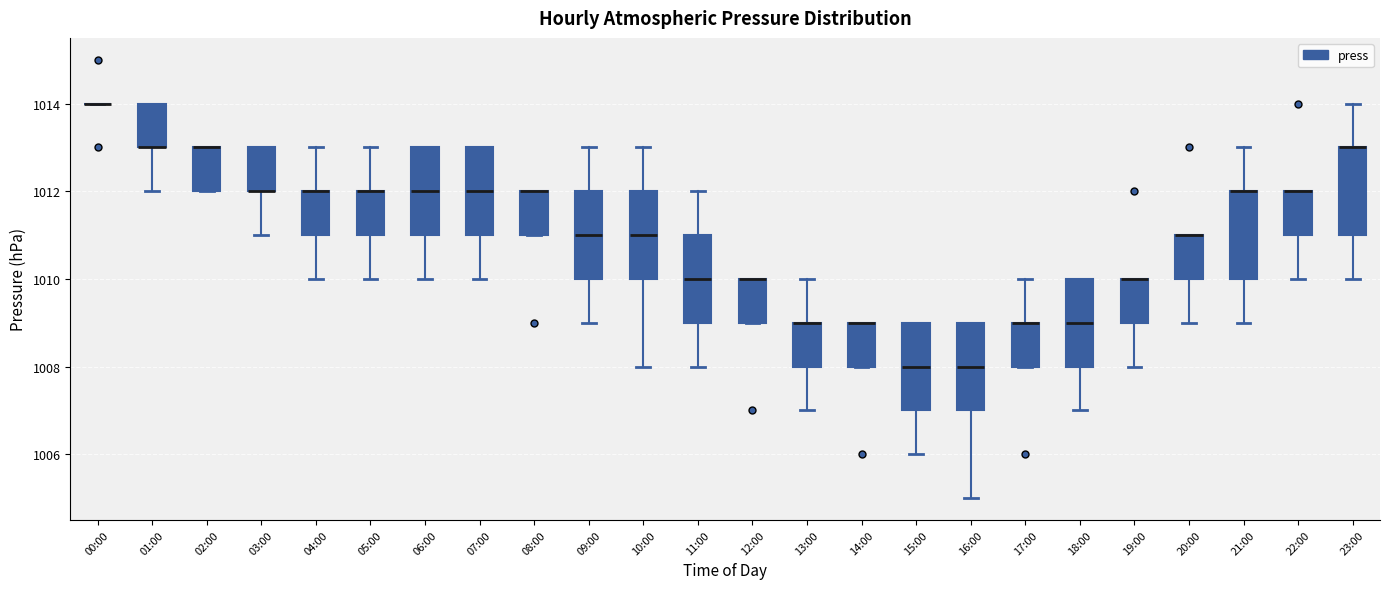

Reading left to right, transcribe this box plot: for each box, give where its median line is, the range the box spans, and where its two whiskers end, as read against the y-axis. The values are not printed on the chart, so give them approximately, as read against the axis.

00:00: box collapsed to a line at 1014, whiskers 1014 to 1014
01:00: median 1013 (drawn on the box's lower edge), box 1013 to 1014, whiskers 1012 to 1014
02:00: median 1013 (drawn on the box's upper edge), box 1012 to 1013, whiskers 1012 to 1013
03:00: median 1012 (drawn on the box's lower edge), box 1012 to 1013, whiskers 1011 to 1013
04:00: median 1012 (drawn on the box's upper edge), box 1011 to 1012, whiskers 1010 to 1013
05:00: median 1012 (drawn on the box's upper edge), box 1011 to 1012, whiskers 1010 to 1013
06:00: median 1012, box 1011 to 1013, whiskers 1010 to 1013
07:00: median 1012, box 1011 to 1013, whiskers 1010 to 1013
08:00: median 1012 (drawn on the box's upper edge), box 1011 to 1012, whiskers 1011 to 1012
09:00: median 1011, box 1010 to 1012, whiskers 1009 to 1013
10:00: median 1011, box 1010 to 1012, whiskers 1008 to 1013
11:00: median 1010, box 1009 to 1011, whiskers 1008 to 1012
12:00: median 1010 (drawn on the box's upper edge), box 1009 to 1010, whiskers 1009 to 1010
13:00: median 1009 (drawn on the box's upper edge), box 1008 to 1009, whiskers 1007 to 1010
14:00: median 1009 (drawn on the box's upper edge), box 1008 to 1009, whiskers 1008 to 1009
15:00: median 1008, box 1007 to 1009, whiskers 1006 to 1009
16:00: median 1008, box 1007 to 1009, whiskers 1005 to 1009
17:00: median 1009 (drawn on the box's upper edge), box 1008 to 1009, whiskers 1008 to 1010
18:00: median 1009, box 1008 to 1010, whiskers 1007 to 1010
19:00: median 1010 (drawn on the box's upper edge), box 1009 to 1010, whiskers 1008 to 1010
20:00: median 1011 (drawn on the box's upper edge), box 1010 to 1011, whiskers 1009 to 1011
21:00: median 1012 (drawn on the box's upper edge), box 1010 to 1012, whiskers 1009 to 1013
22:00: median 1012 (drawn on the box's upper edge), box 1011 to 1012, whiskers 1010 to 1012
23:00: median 1013 (drawn on the box's upper edge), box 1011 to 1013, whiskers 1010 to 1014